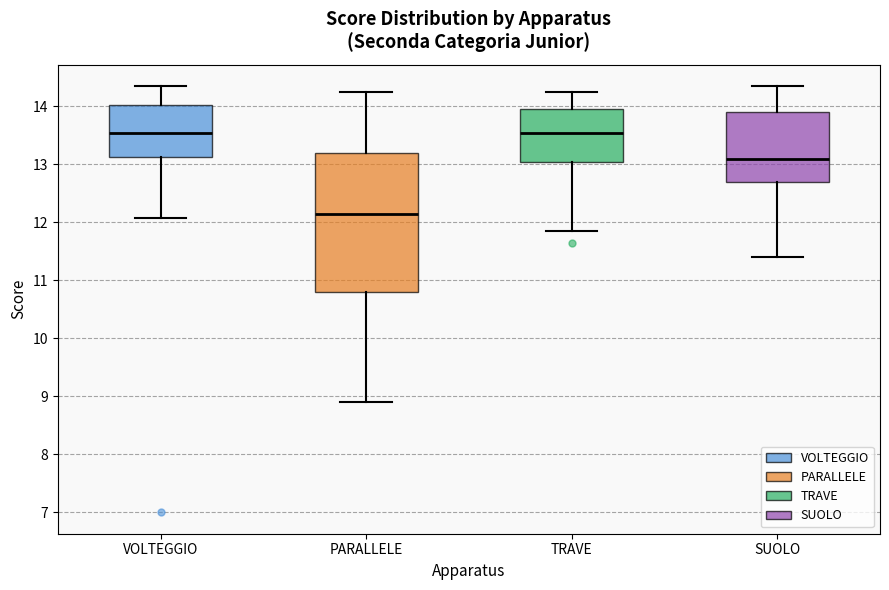

Where is the upper edge of the box for TRAVE on the y-axis? The values are not printed on the chart, so give them approximately, as read against the axis.

14.0